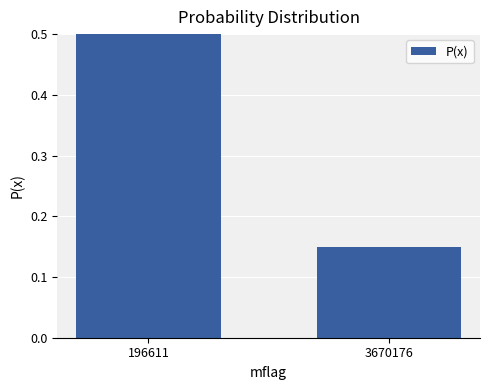

List the labels in order of value, largest first.

196611, 3670176